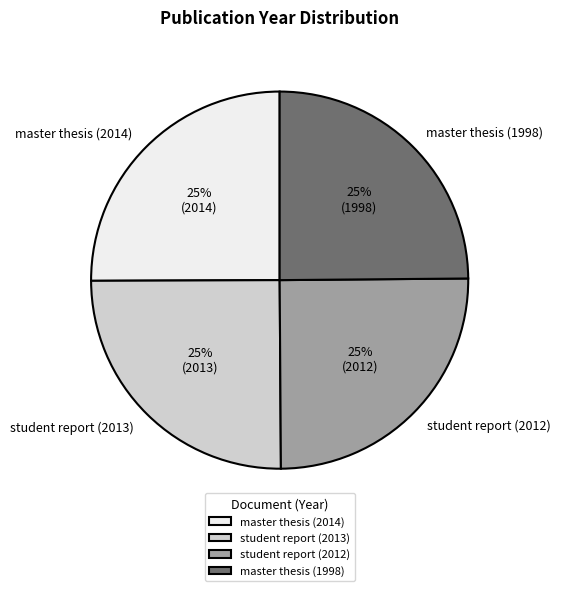

What is the ratio of the value at master thesis (2014) to the value at student report (2012)?

1.0